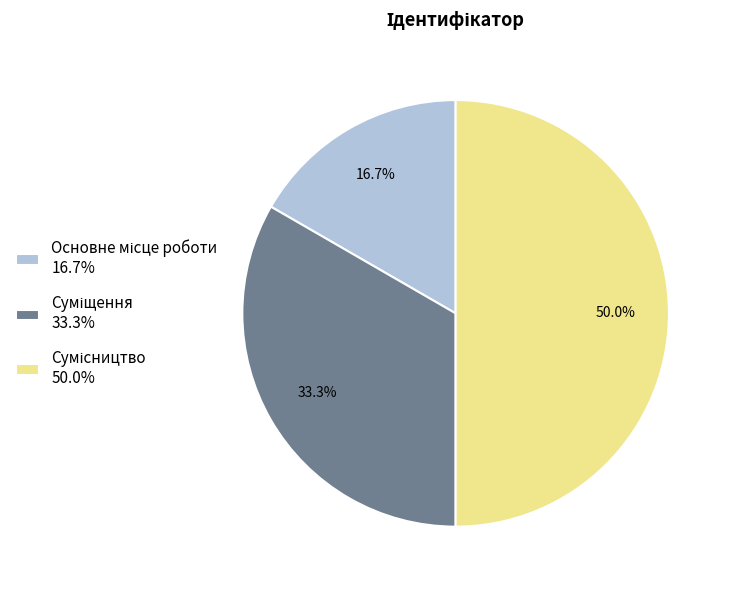

To the nearest percent, what is the difference between the Суміщення and Основне місце роботи slice percentages?

17%